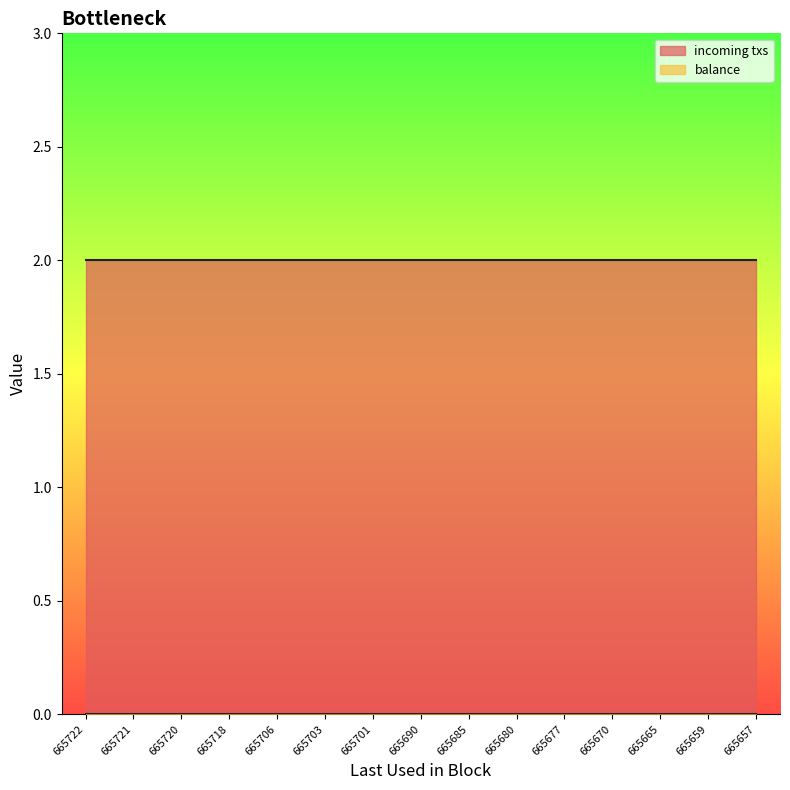

What is the sum of all incoming txs values?

30